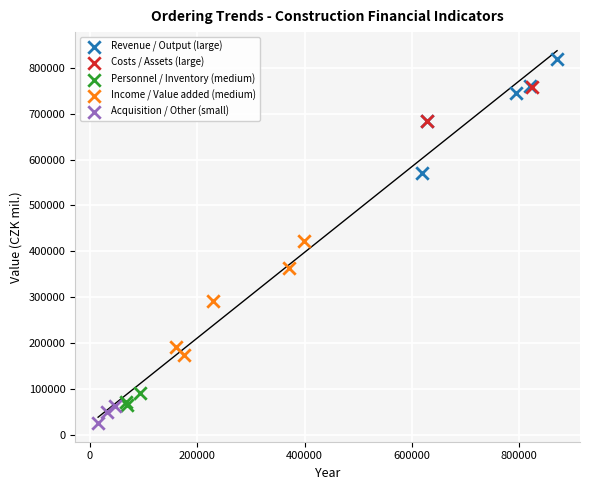

Which series contains the highest Y value?

Revenue / Output (large)